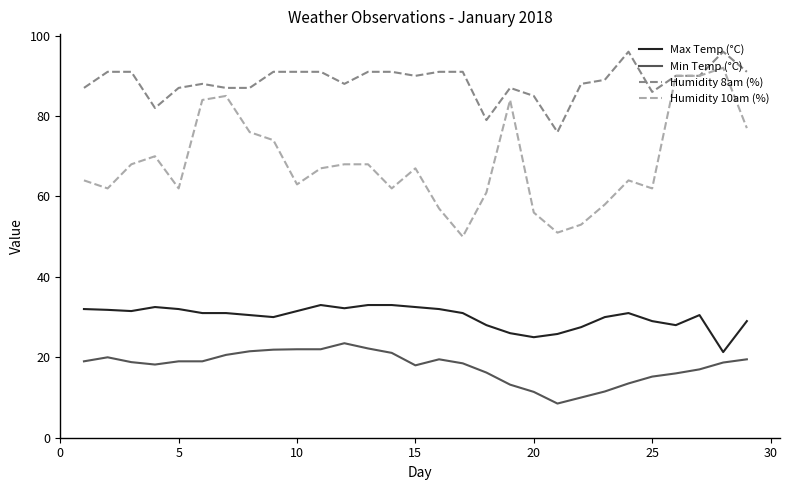

What is the lowest value of the Max Temp (°C) series?

21.3